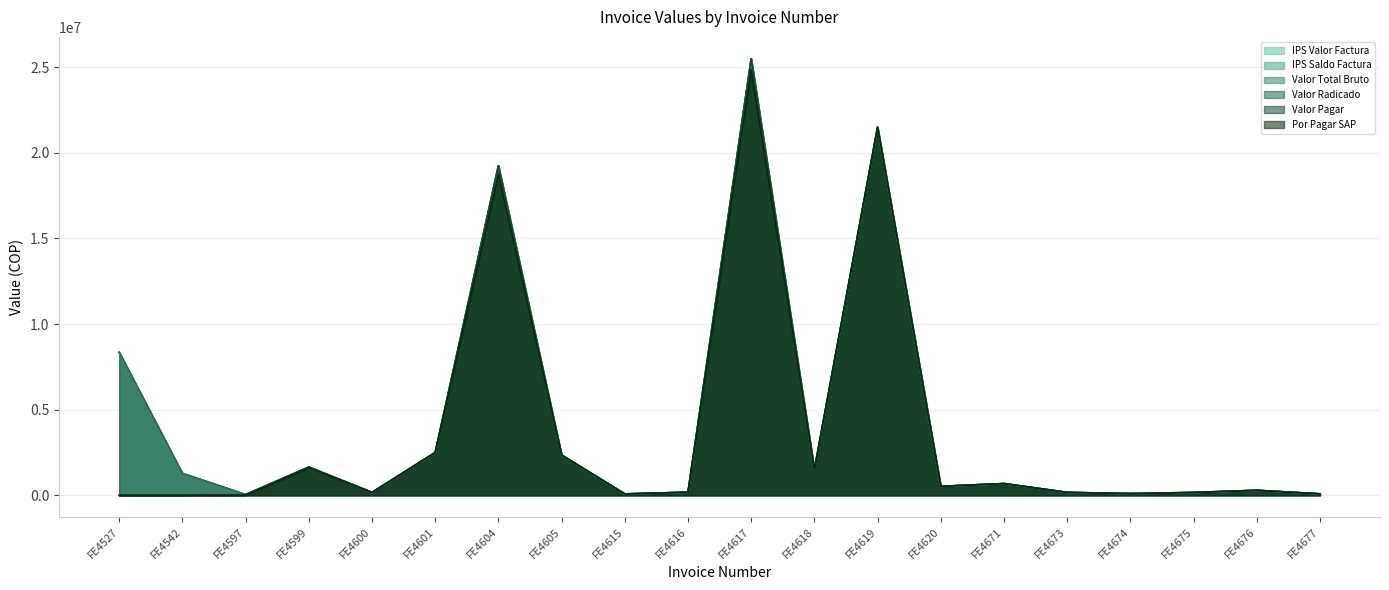

True or false: Por Pagar SAP and IPS Valor Factura cross at least once.

False